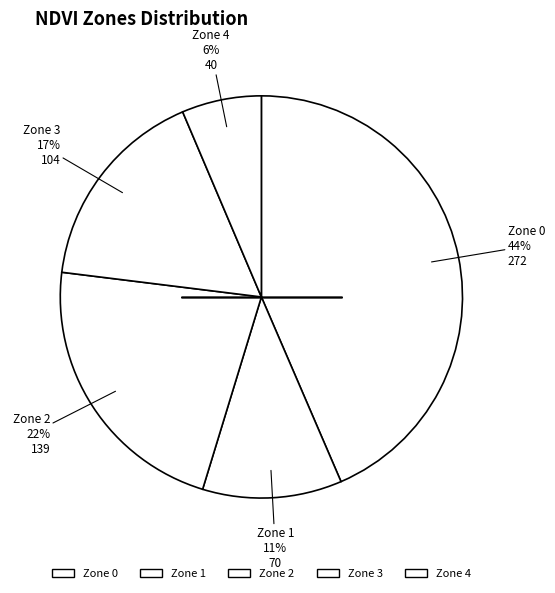

How much of the chart is everything except Zone 3?

83.4%